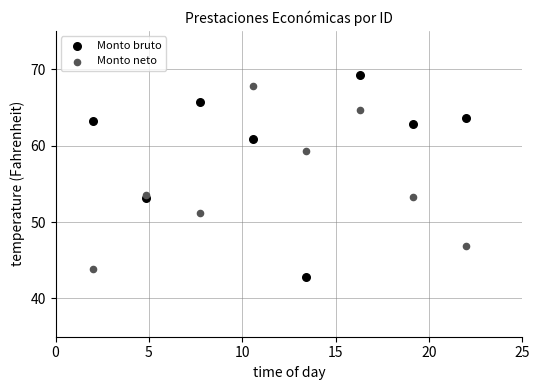

Which series reaches the minimum Y coordinate?

Monto bruto